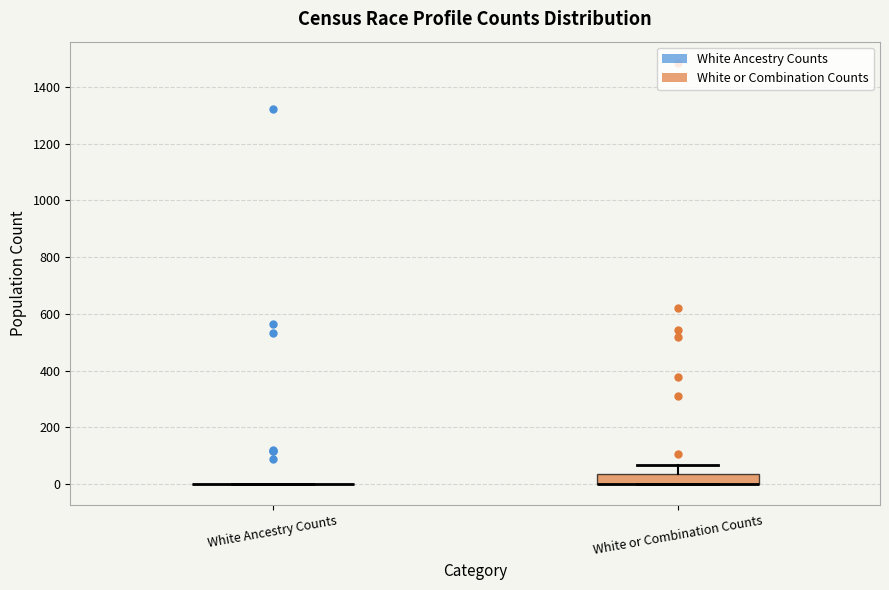

Reading left to right, transcribe this box plot: for each box, give where its median line is, the range the box spans, and where its two whiskers end, as read against the y-axis. The values are not printed on the chart, so give them approximately, as read against the axis.

White Ancestry Counts: box collapsed to a line at 0, whiskers 0 to 0
White or Combination Counts: median 0 (drawn on the box's lower edge), box 0 to 40, whiskers 0 to 60